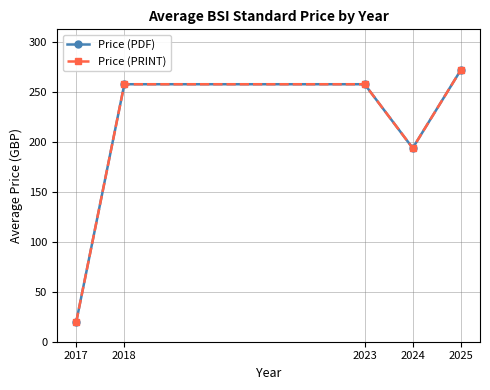

Is it true that Price (PDF) equals 92.4 at 2018?

False